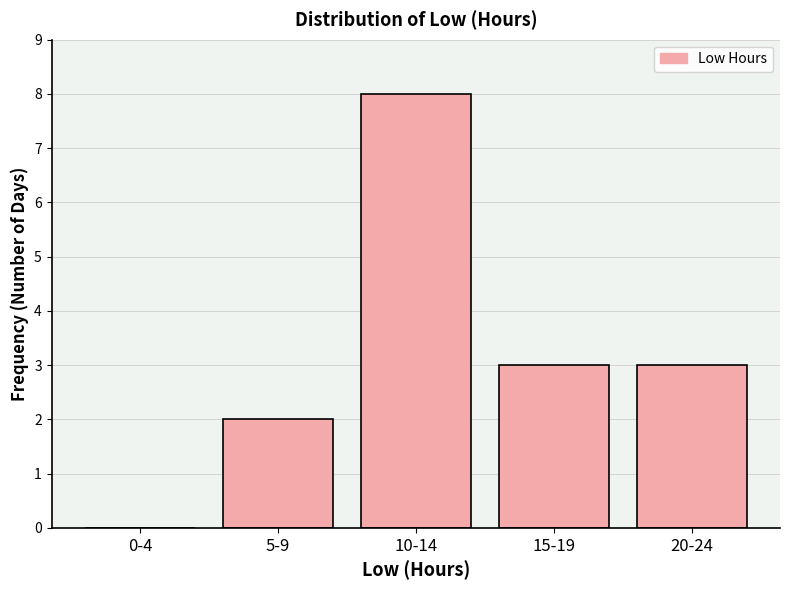

Reading right to left, transcribe all the data shown in this chart.

20-24=3	15-19=3	10-14=8	5-9=2	0-4=0